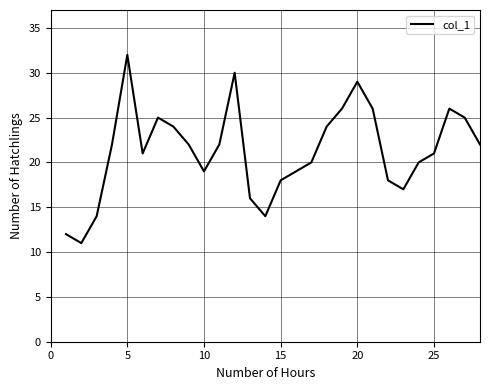

Does the chart display data point markers on the line(s)?

No